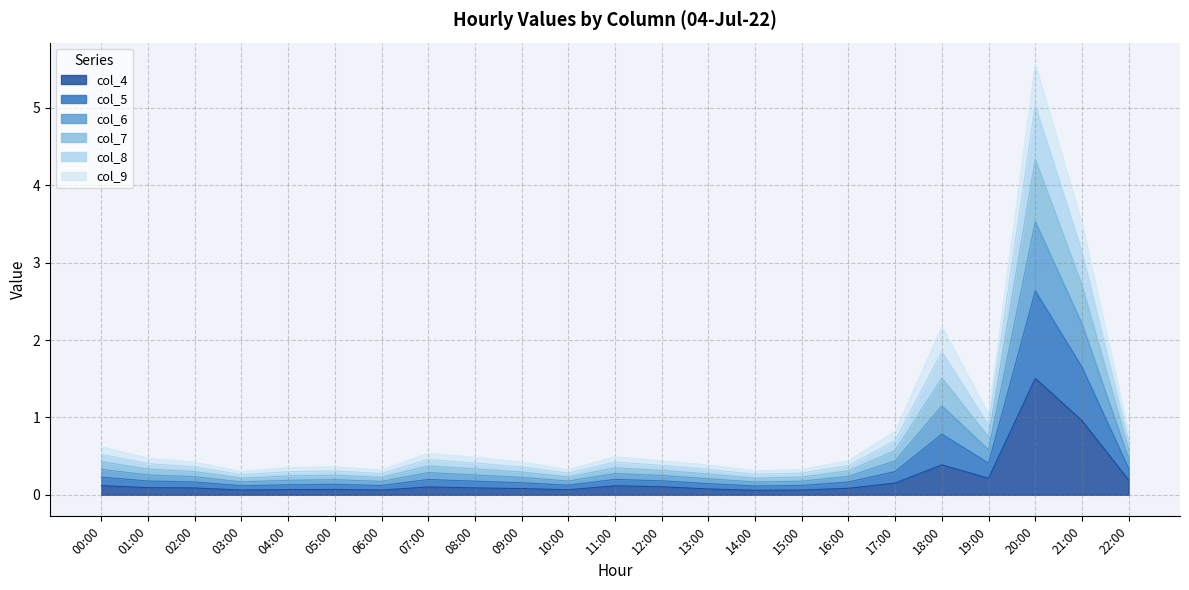

True or false: col_8 and col_5 intersect in this chart.

False